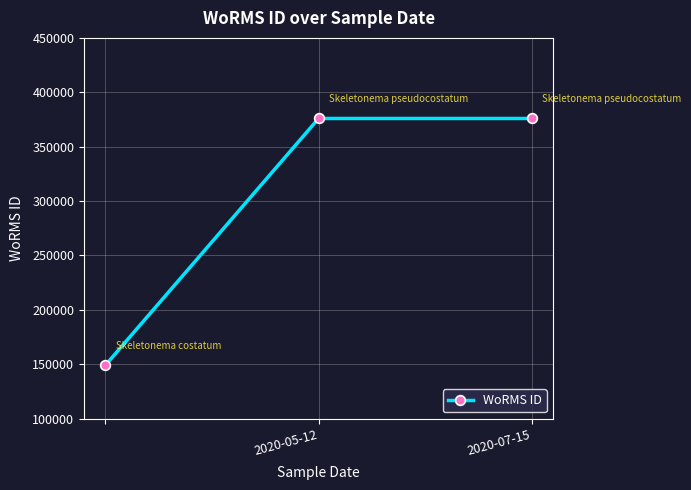

What is the maximum value shown in the chart?

375916